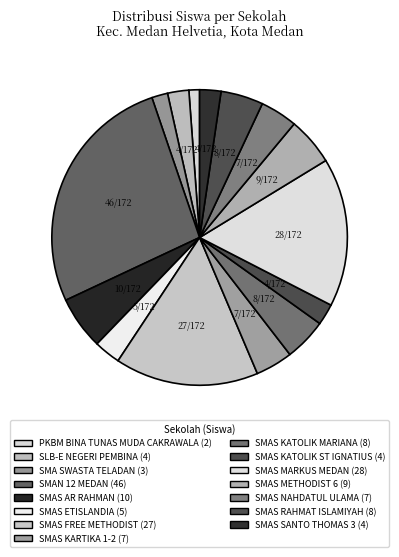

Is it true that SMAS KARTIKA 1-2 is 13% of the pie?

False